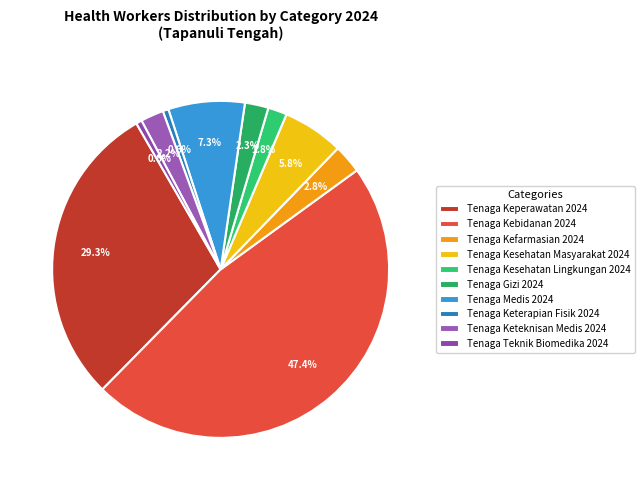

How many slices are in this pie chart?

10